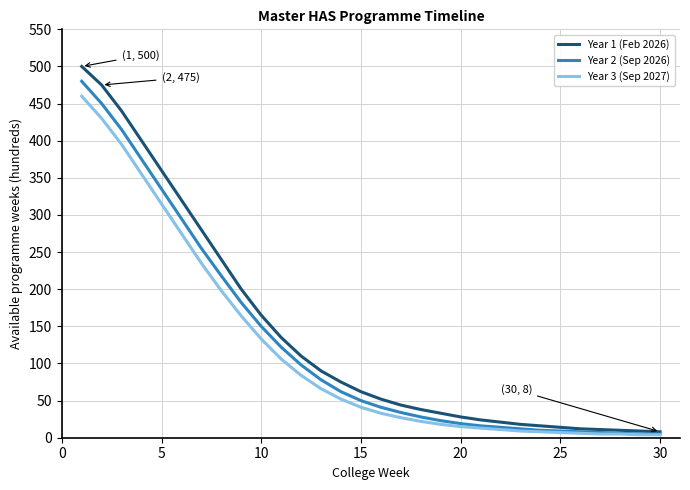

Which series has the widest spread of values?

Year 1 (Feb 2026)